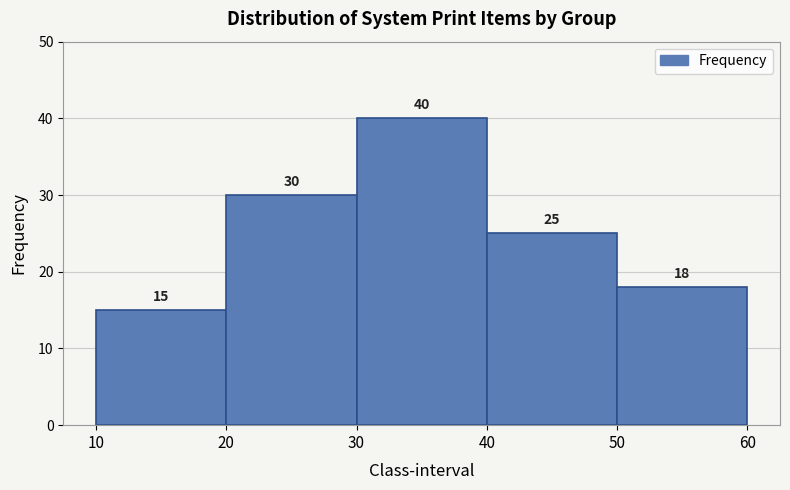

Reading left to right, extract all data points from this chart.

10=15	20=30	30=40	40=25	50=18